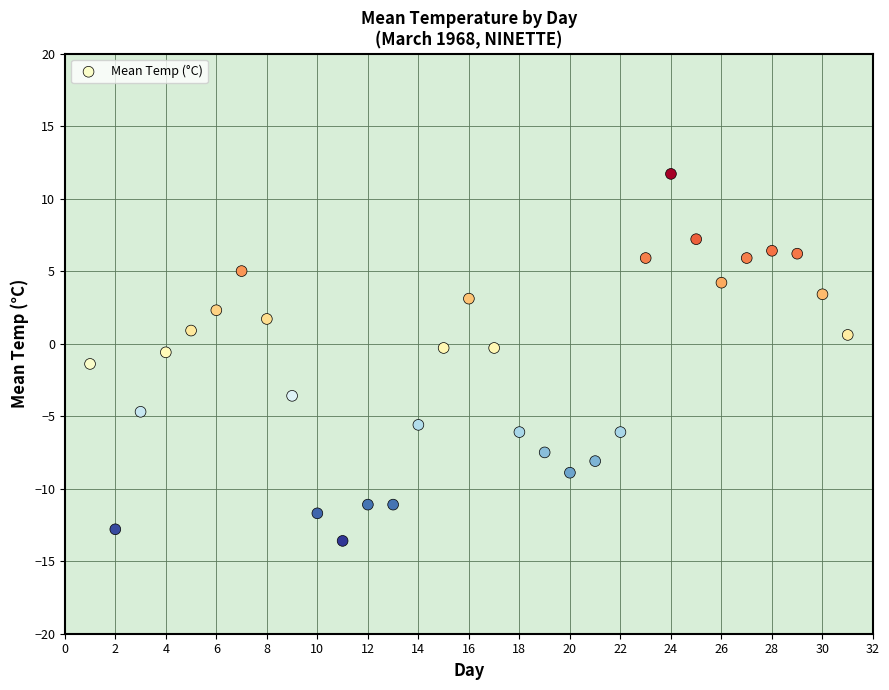

What is the range of X values (max minus min)?

30.0